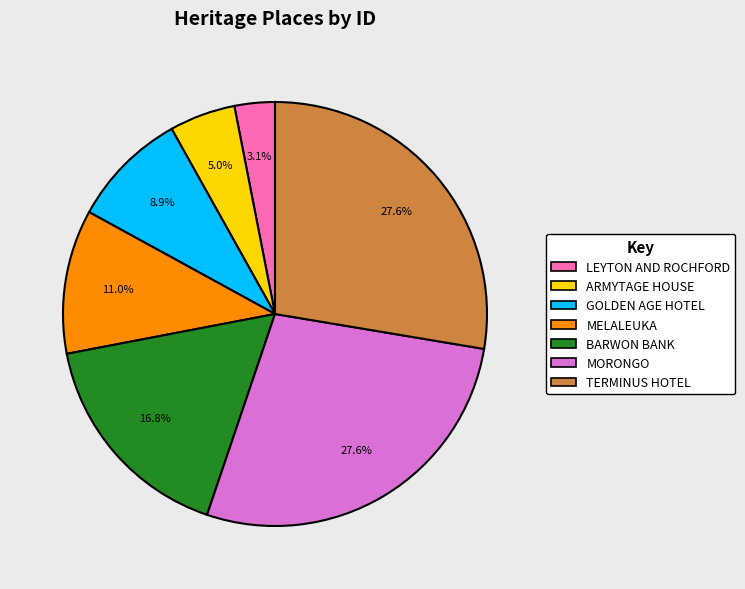

Does MORONGO represent more than half of the total?

No